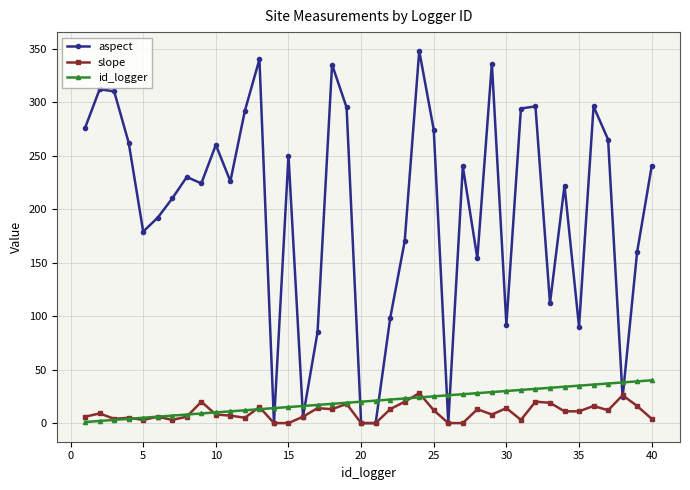

What is the greatest value displayed?

348